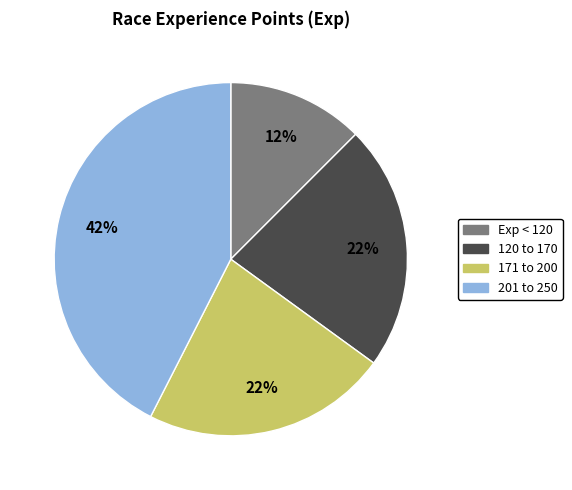

To the nearest percent, what is the average slice percentage?

25%